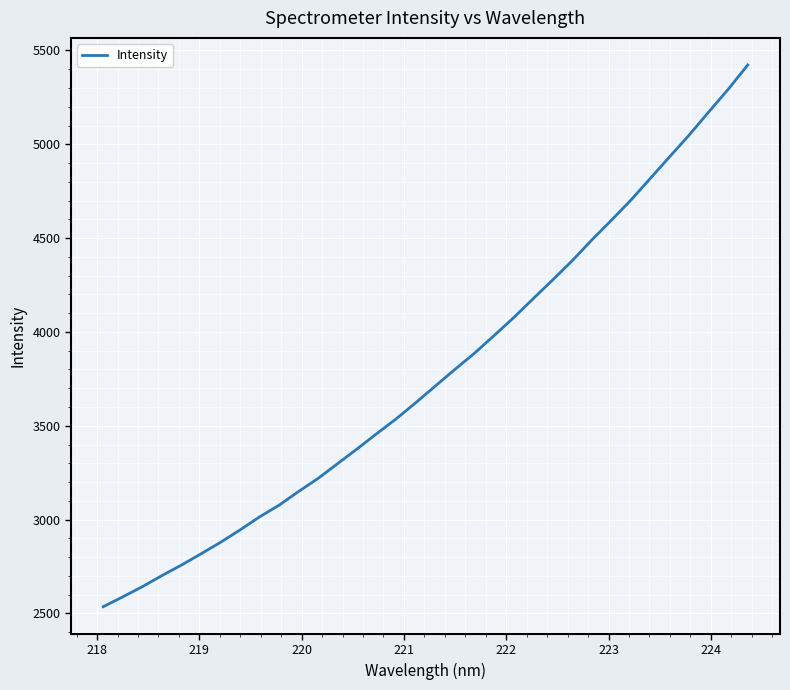

What is the smallest value displayed?

2535.8